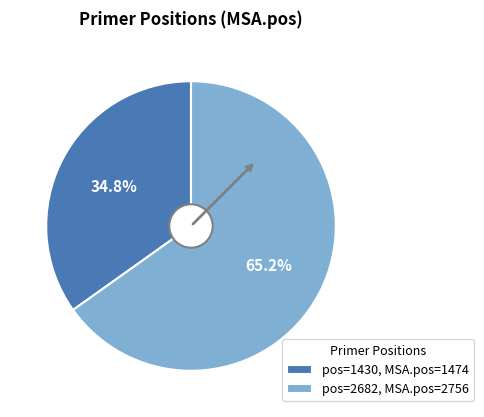

To the nearest percent, what is the average slice percentage?

50%